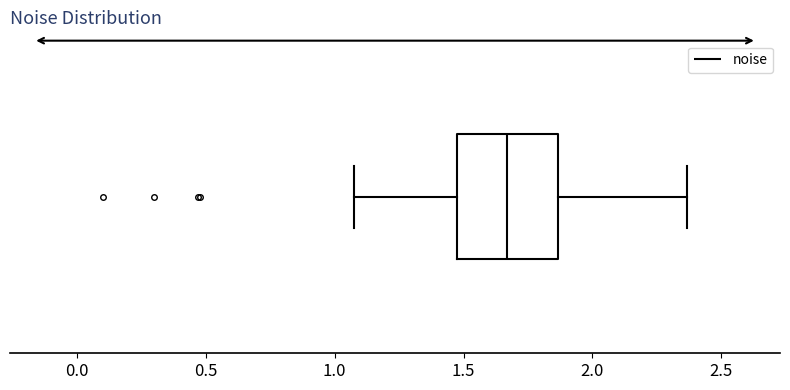

Where does the median line of the box sit on the x-axis? The values are not printed on the chart, so give them approximately, as read against the axis.

1.65